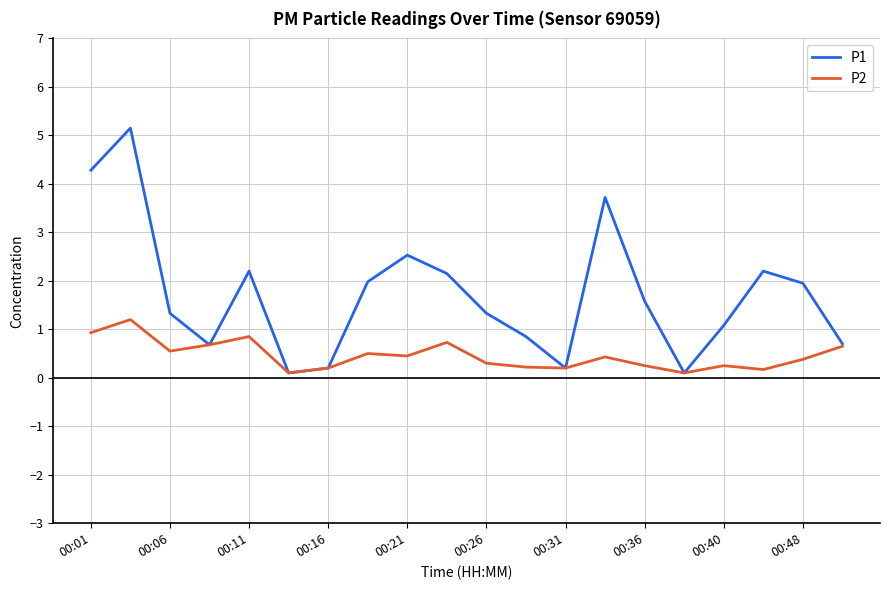

Which series has the widest spread of values?

P1